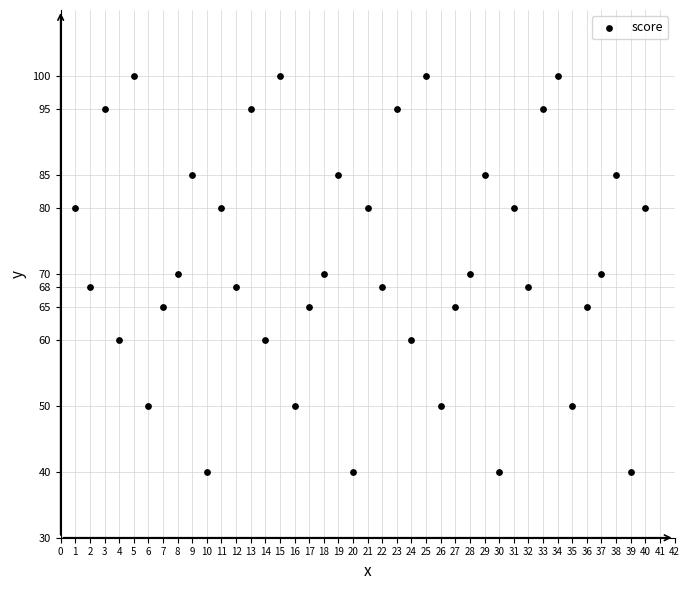

What is the range of X values (max minus min)?

39